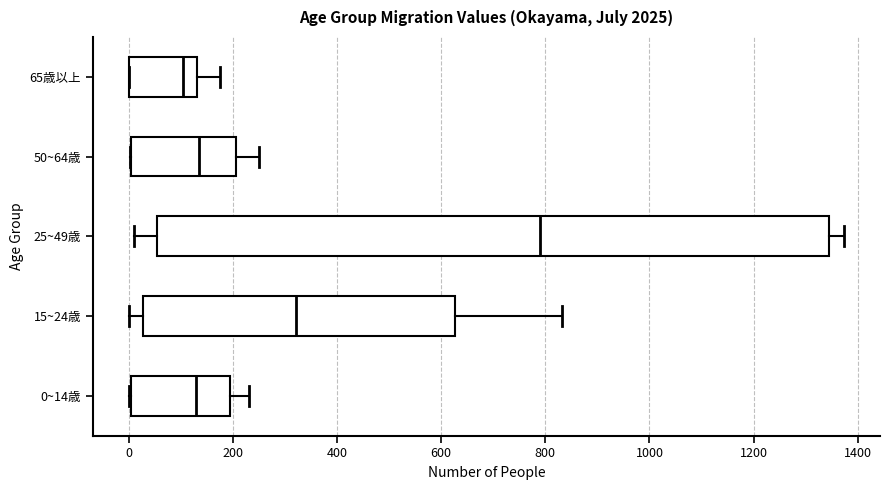

Which box's median line is the furthest to the left?

65歳以上